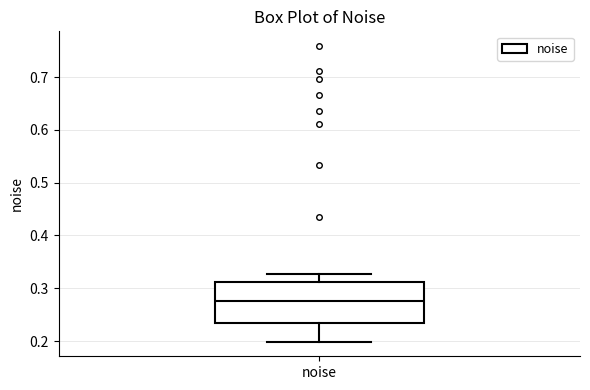

Read this box plot against the y-axis: the position of the median line, the range covered by the box, and the ends of both whiskers. The values are not printed on the chart, so give them approximately, as read against the axis.

median 0.28, box 0.24 to 0.31, whiskers 0.20 to 0.33